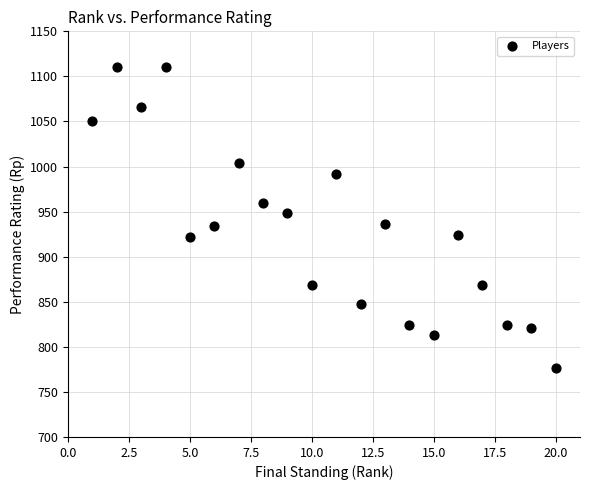

What is the range of Y values (max minus min)?

334